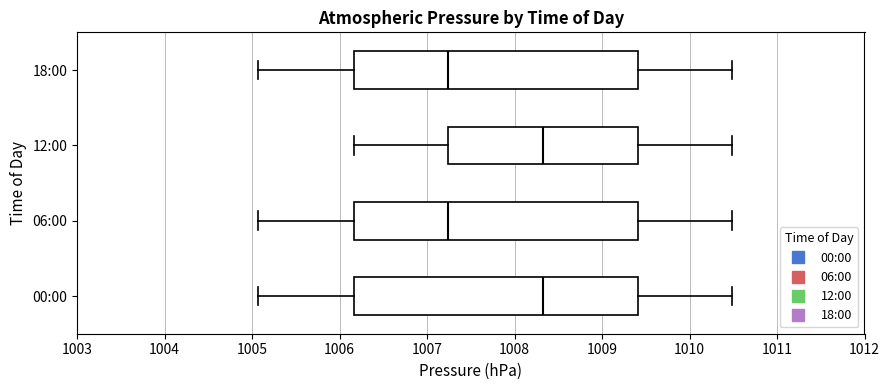

Where is the right edge of the box for 12:00 on the x-axis? The values are not printed on the chart, so give them approximately, as read against the axis.

1009.4